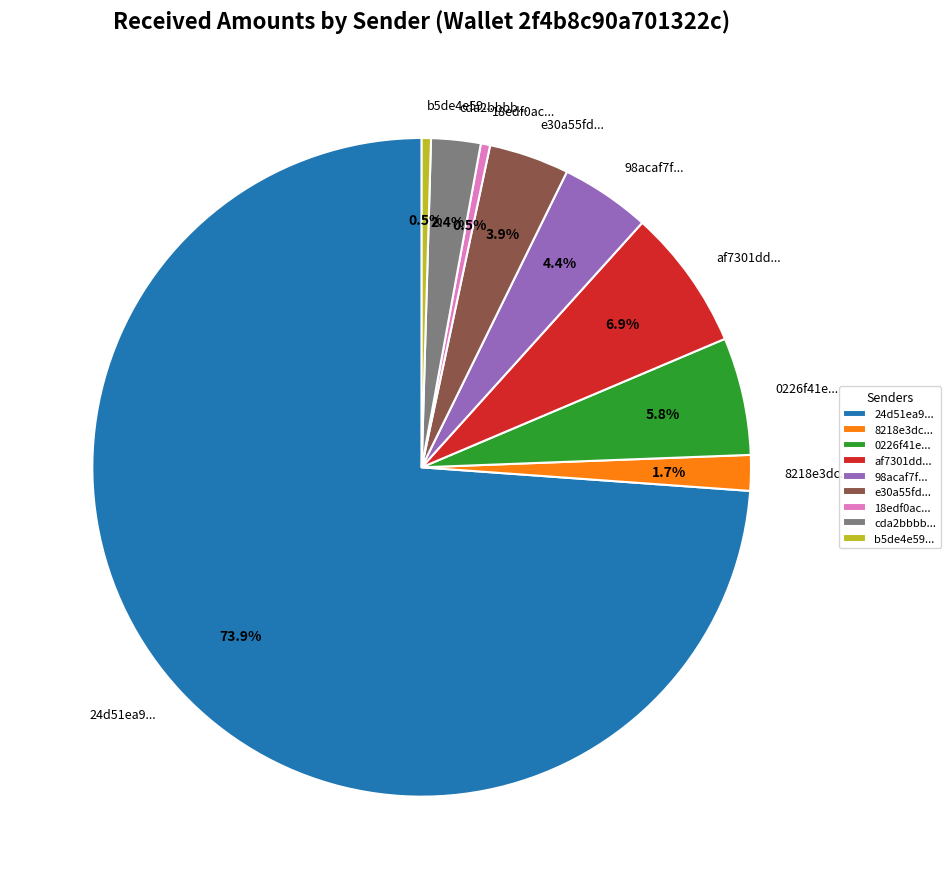

Is cda2bbbb... the majority of the pie?

No